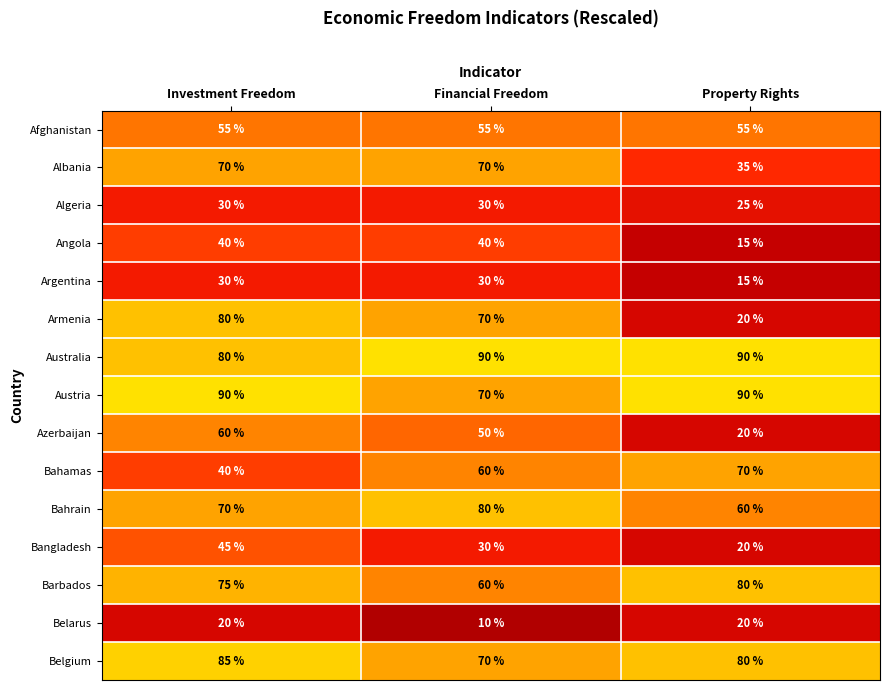

What is the maximum value for Albania?

70